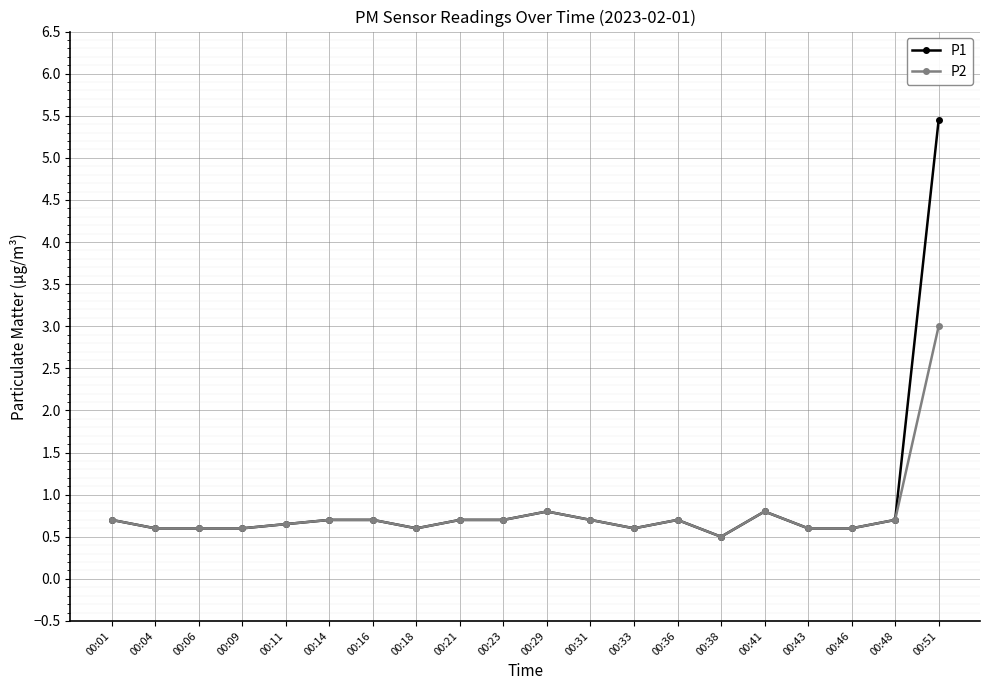

List the series in order of their overall mean, lowest first.

P2, P1